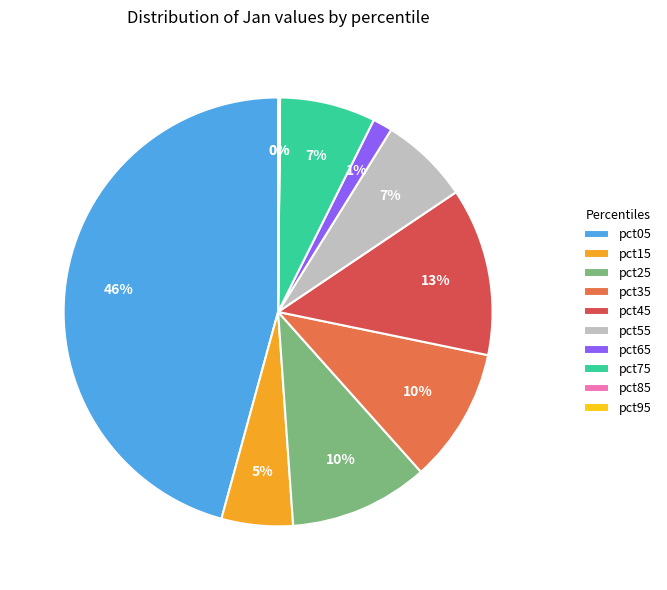

Is it true that pct45 is 13% of the pie?

True